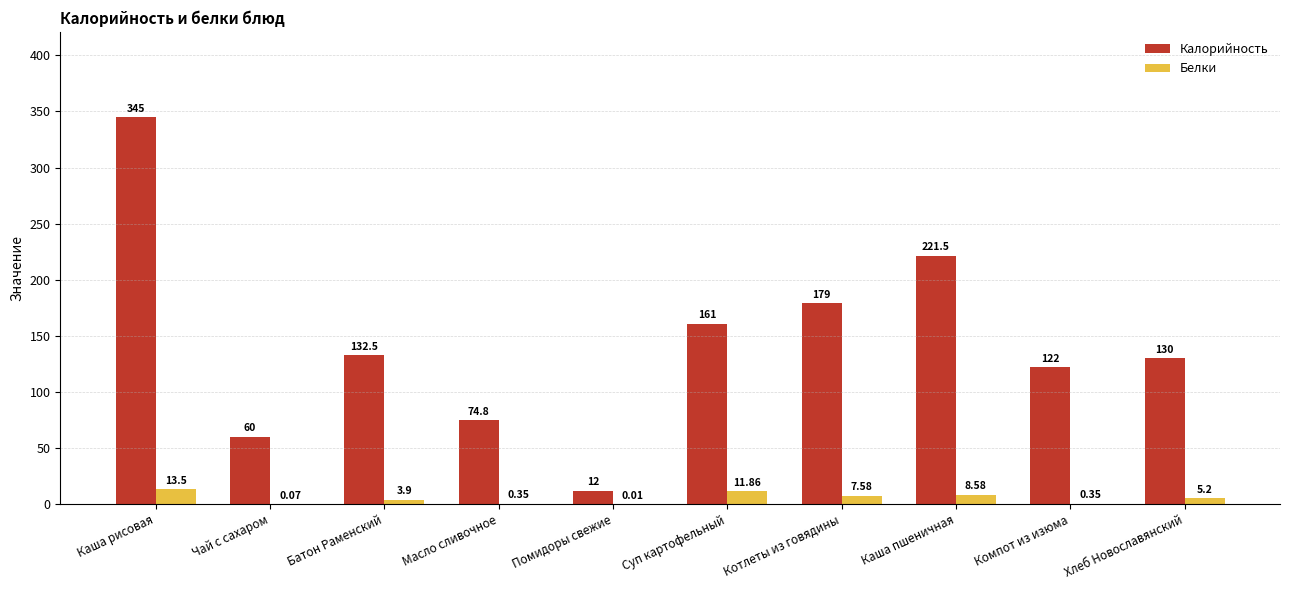

At which category does the chart reach its peak across all series?

Каша рисовая